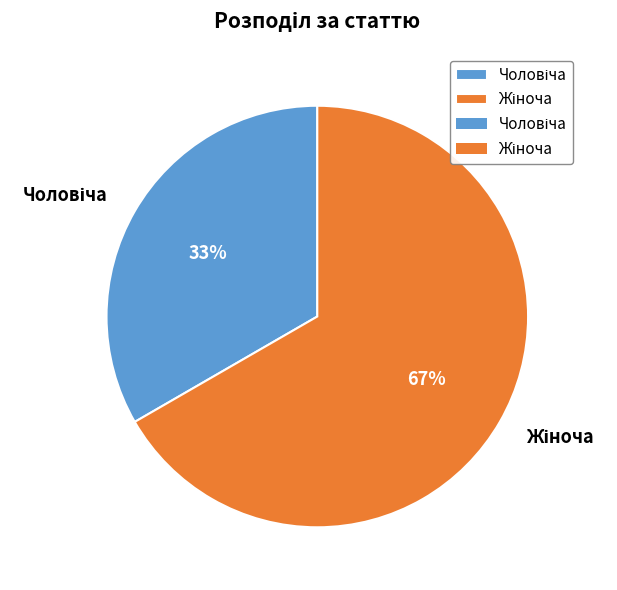

To the nearest percent, what is the average slice percentage?

50%